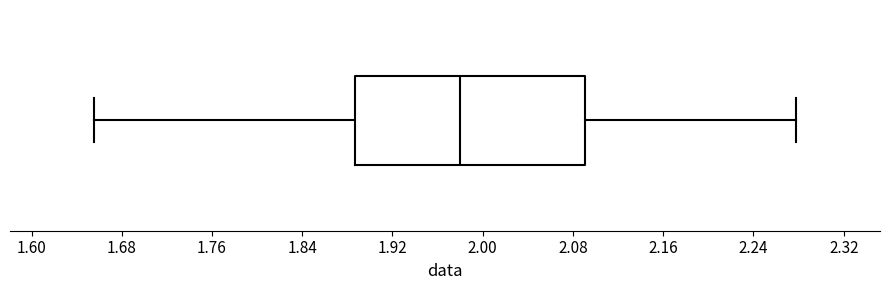

Transcribe this box plot: give where the median line is, the range the box spans, and where the two whiskers end, as read against the x-axis. The values are not printed on the chart, so give them approximately, as read against the axis.

median 1.98, box 1.89 to 2.09, whiskers 1.66 to 2.28